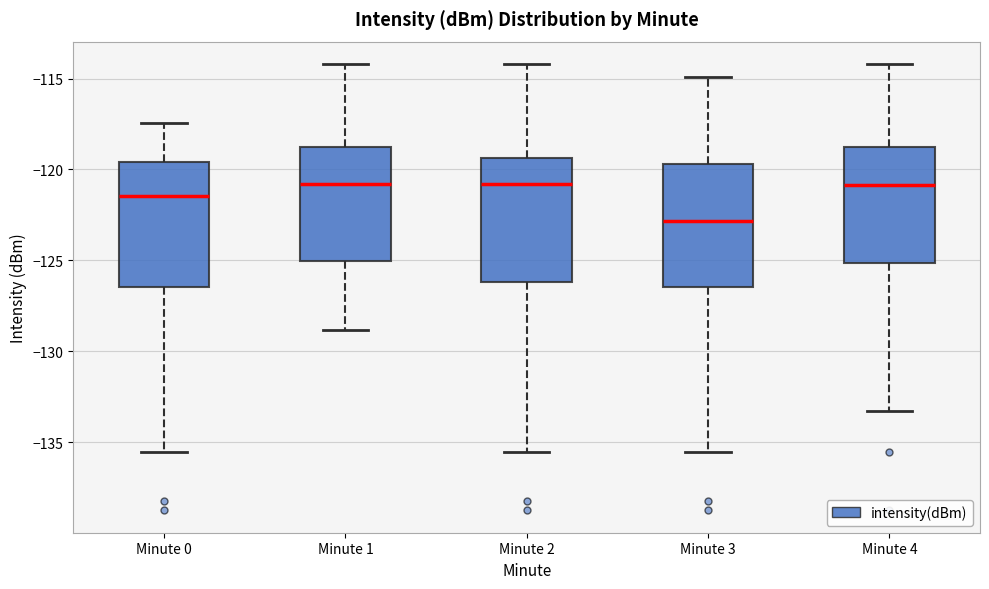

Reading left to right, transcribe this box plot: for each box, give where its median line is, the range the box spans, and where its two whiskers end, as read against the y-axis. The values are not printed on the chart, so give them approximately, as read against the axis.

Minute 0: median -121.5, box -126.5 to -119.5, whiskers -135.5 to -117.5
Minute 1: median -121.0, box -125.0 to -119.0, whiskers -129.0 to -114.0
Minute 2: median -121.0, box -126.0 to -119.5, whiskers -135.5 to -114.0
Minute 3: median -123.0, box -126.5 to -119.5, whiskers -135.5 to -115.0
Minute 4: median -121.0, box -125.0 to -119.0, whiskers -133.5 to -114.0